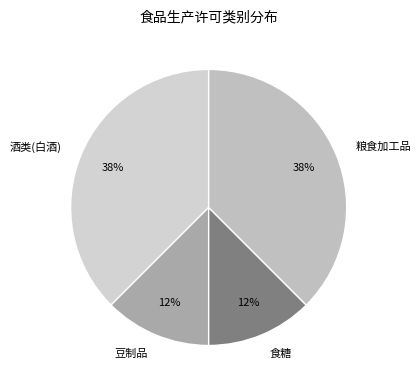

Approximately how many times larger is the value at 豆制品 compared to 粮食加工品?

0.3